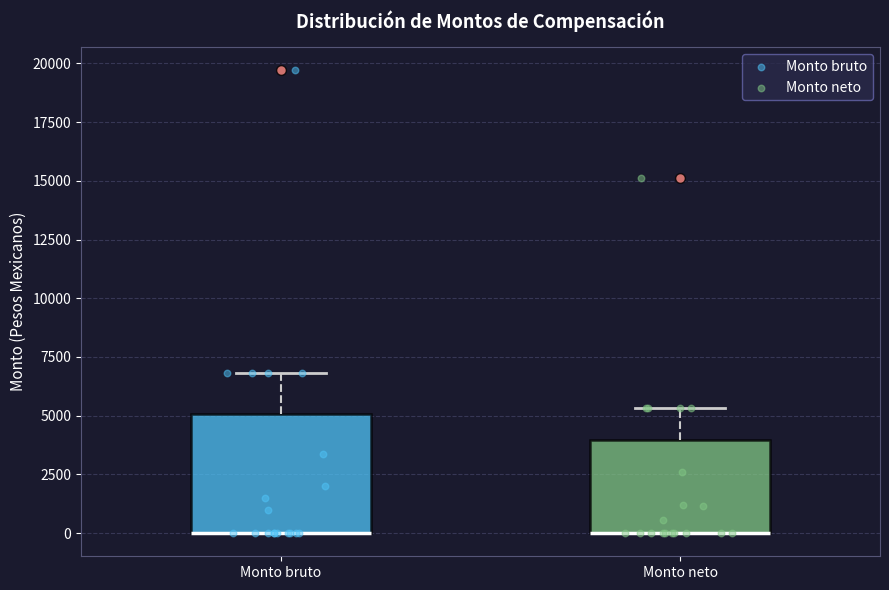

Where is the upper edge of the box for Monto neto on the y-axis? The values are not printed on the chart, so give them approximately, as read against the axis.

4000